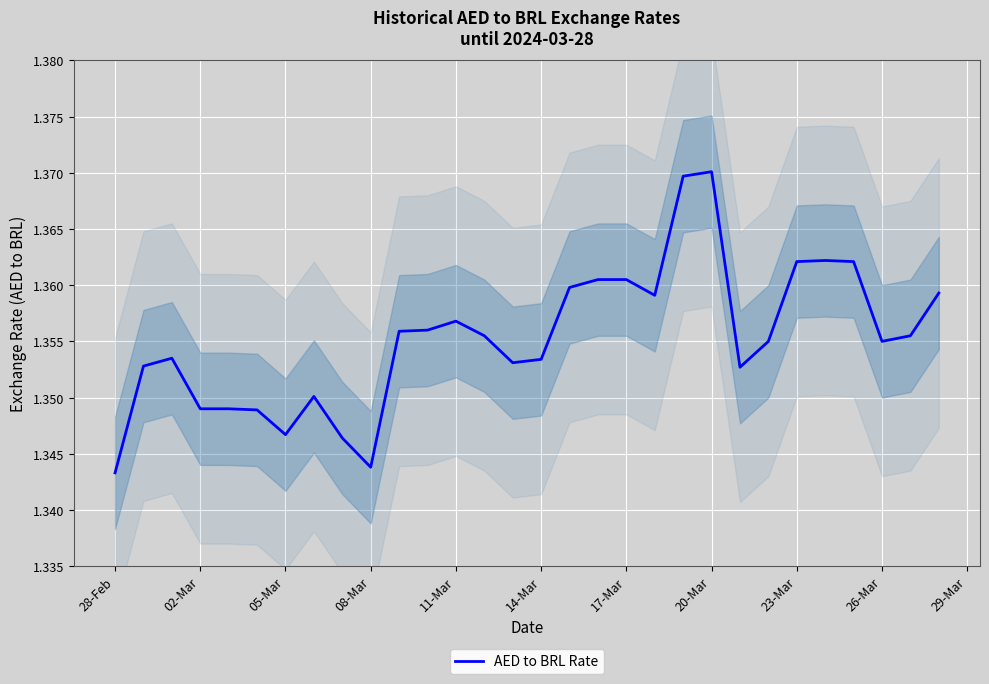

True or false: AED to BRL Rate has a value of 0.4 at 08-Mar.

False